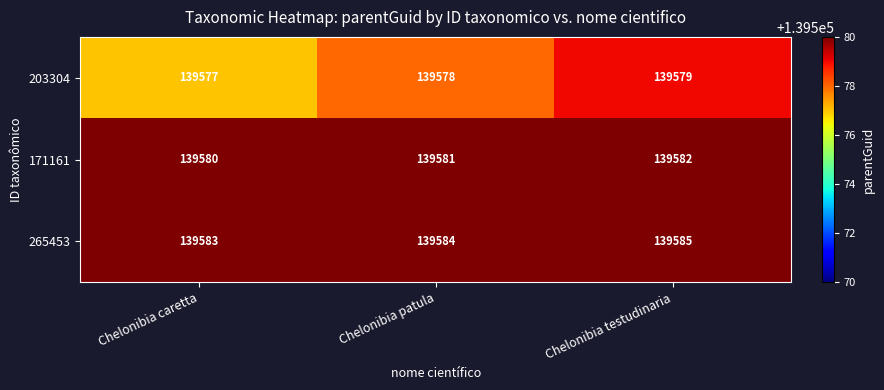

Reading right to left, list all the values displayed in this chart.

203304: Chelonibia testudinaria=139579	Chelonibia patula=139578	Chelonibia caretta=139577
171161: Chelonibia testudinaria=139582	Chelonibia patula=139581	Chelonibia caretta=139580
265453: Chelonibia testudinaria=139585	Chelonibia patula=139584	Chelonibia caretta=139583